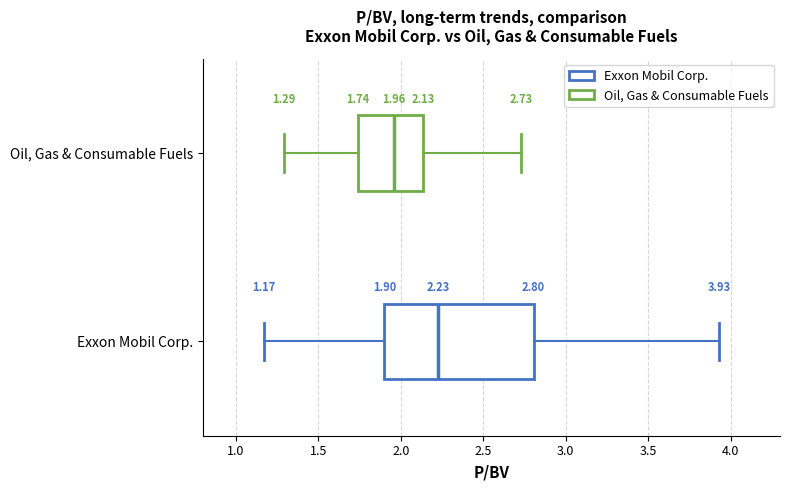

Which box is the widest, from its left edge to its right edge?

Exxon Mobil Corp.